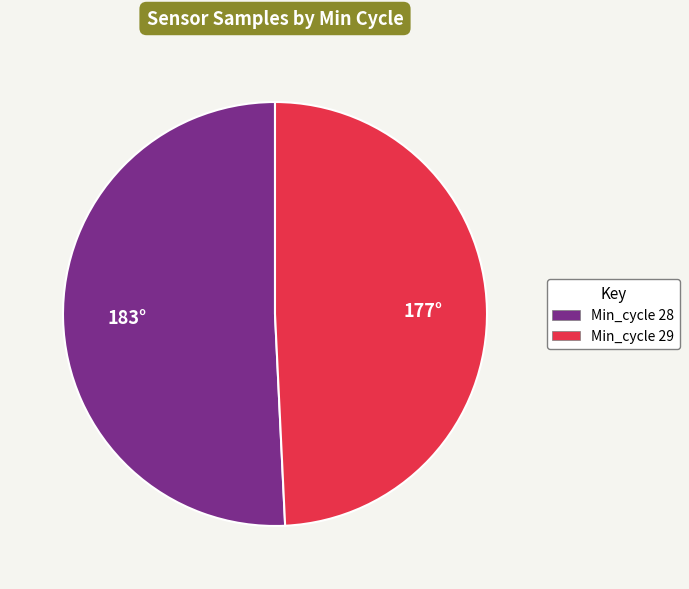

Does any single category account for the majority?

Yes